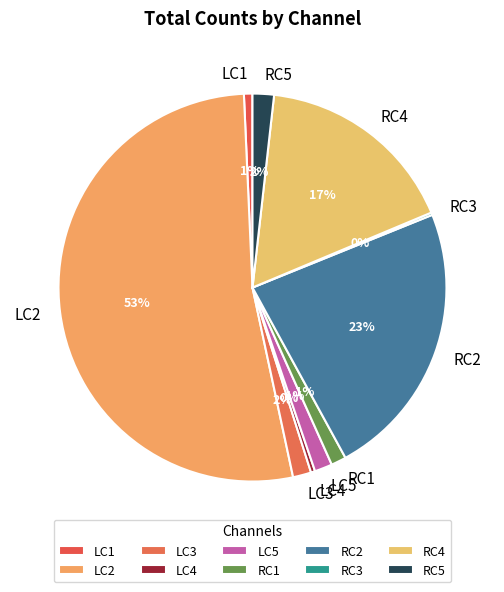

To the nearest percent, what portion does RC2 represent?

23%